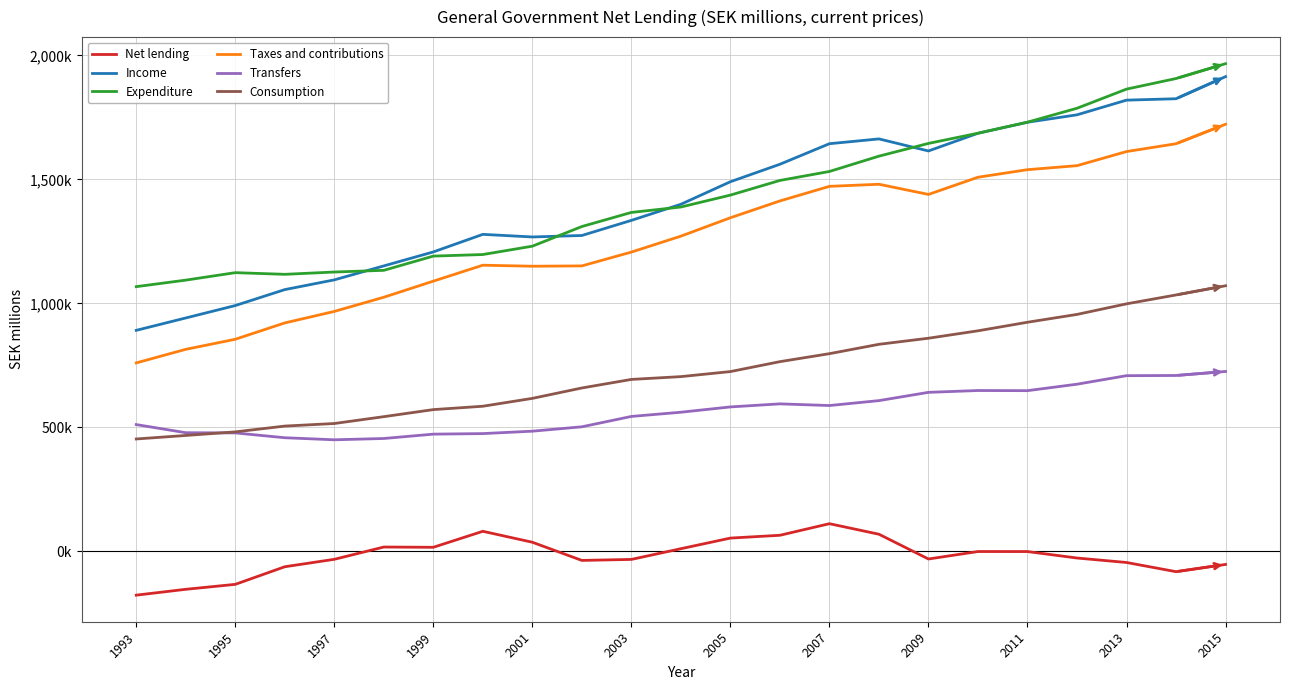

Does the chart have visible grid lines?

Yes